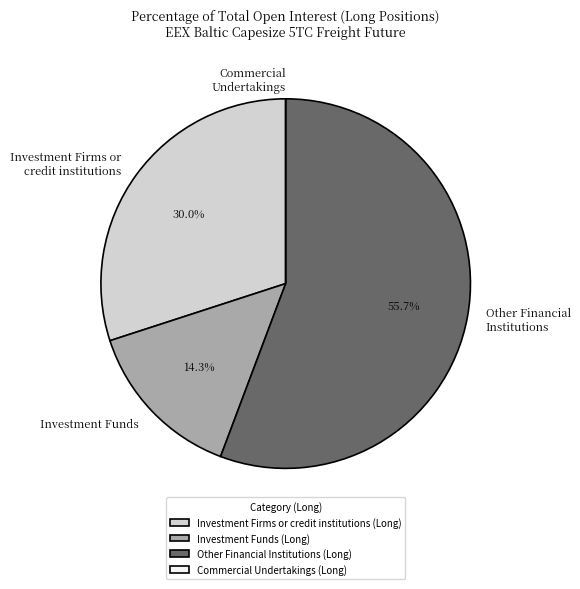

Does Investment Funds (Long) represent more than half of the total?

No